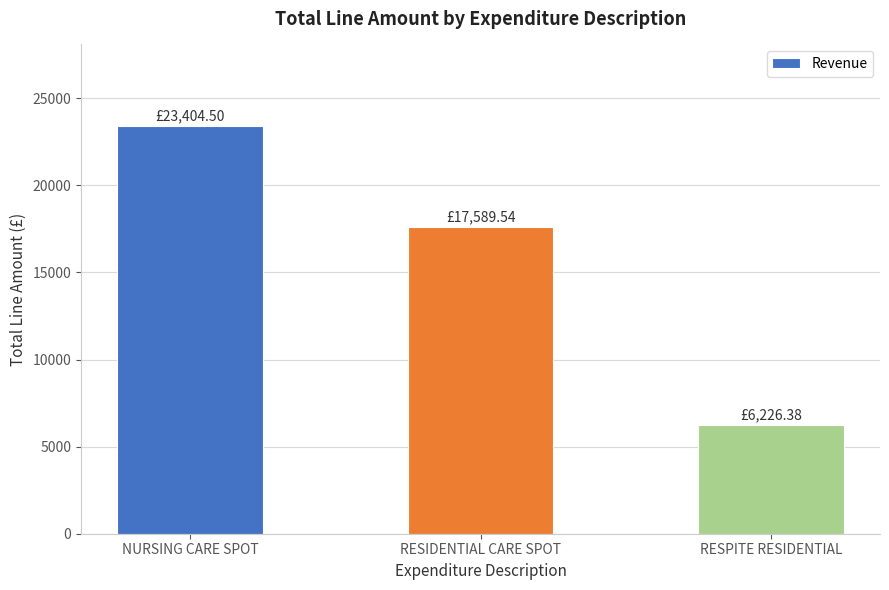

List the labels in order of value, largest first.

NURSING CARE SPOT, RESIDENTIAL CARE SPOT, RESPITE RESIDENTIAL